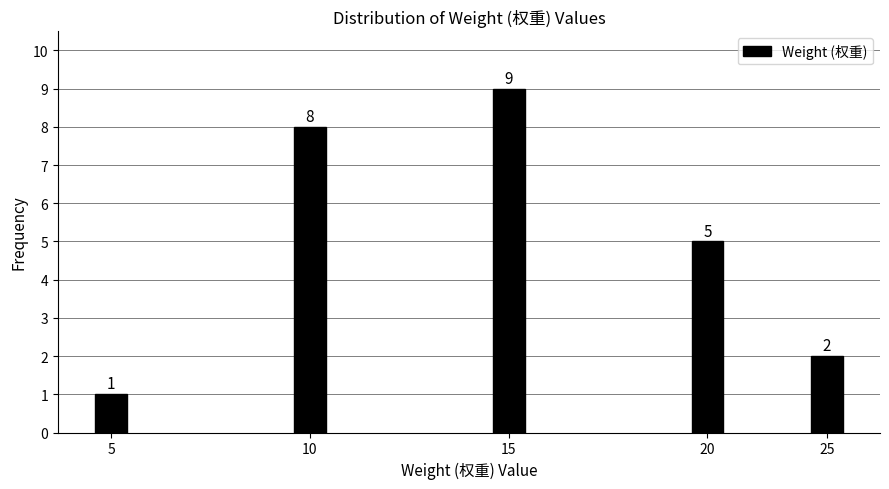

Reading right to left, list all the values displayed in this chart.

25=2	20=5	15=9	10=8	5=1